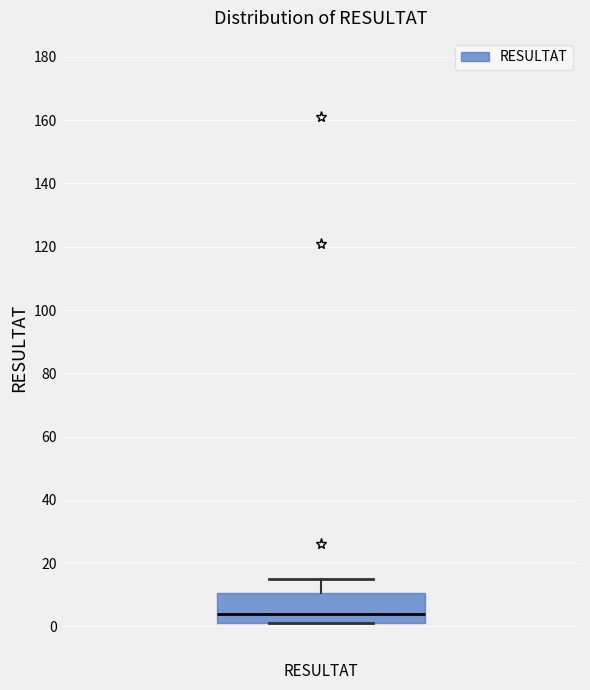

Where does the upper whisker of the box for RESULTAT end on the y-axis? The values are not printed on the chart, so give them approximately, as read against the axis.

16